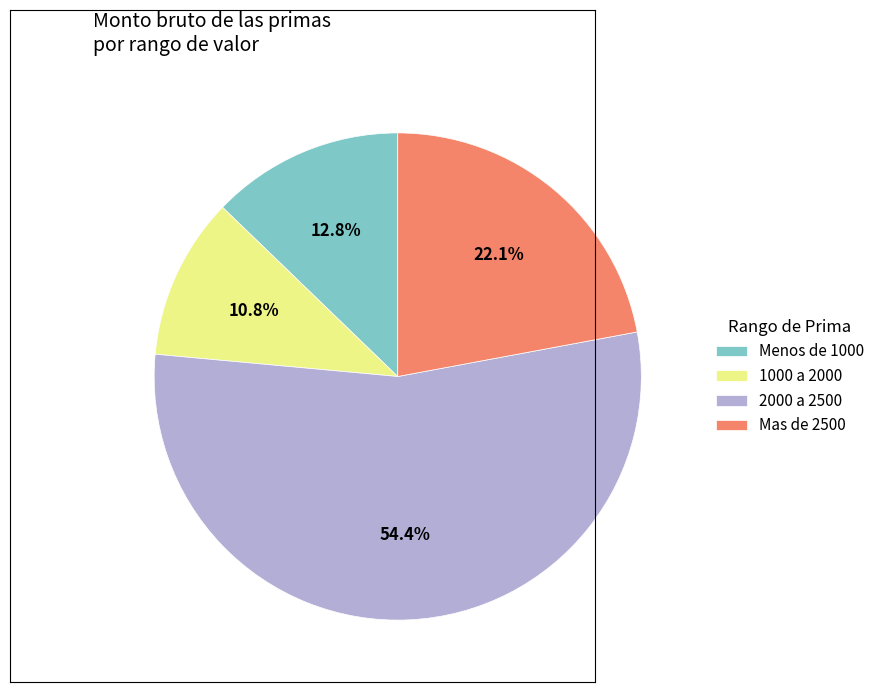

How many slices are in this pie chart?

4